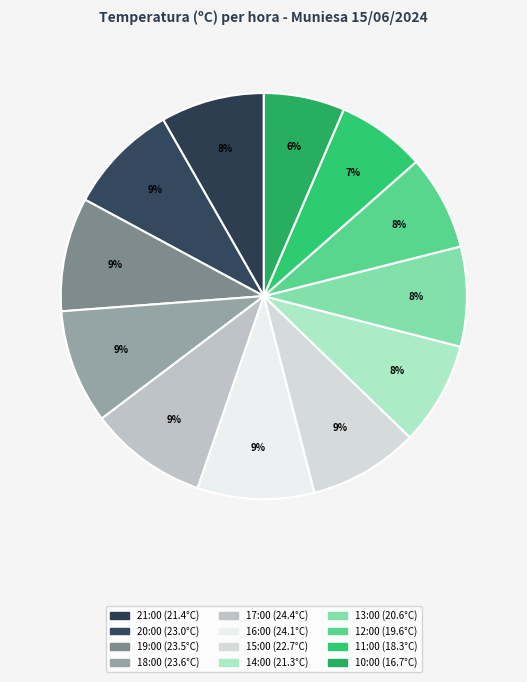

Count the number of slices in the pie.

12